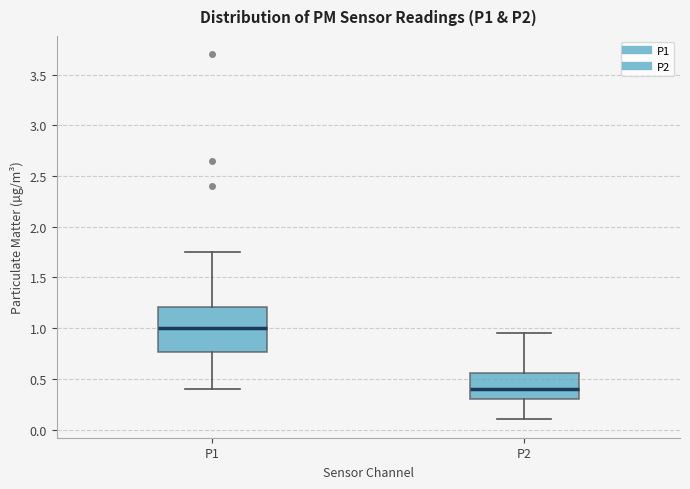

Reading left to right, read every box against the y-axis: the position of its median line, the range the box covers, and the ends of its whiskers. The values are not printed on the chart, so give them approximately, as read against the axis.

P1: median 1.00, box 0.75 to 1.20, whiskers 0.40 to 1.75
P2: median 0.40, box 0.30 to 0.55, whiskers 0.10 to 0.95